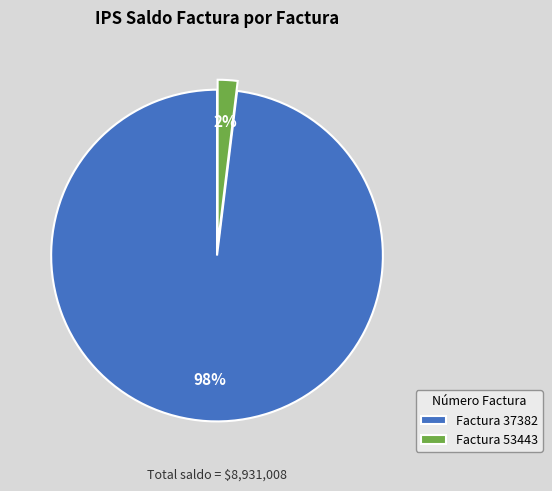

Combined, do Factura 37382 and Factura 53443 account for over 50%?

Yes